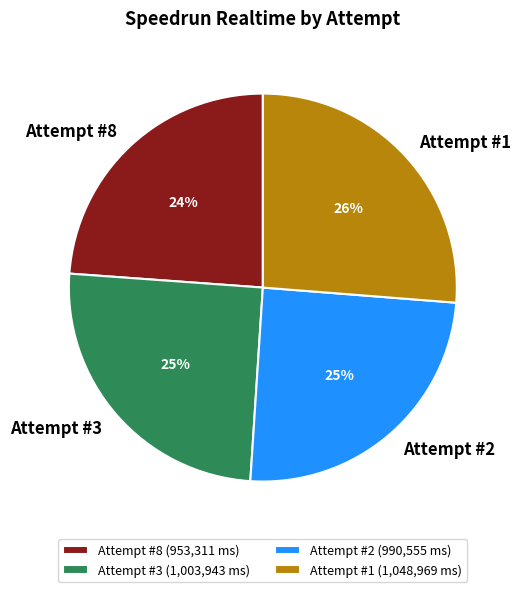

Does Attempt #2 account for over 50% of the chart?

No